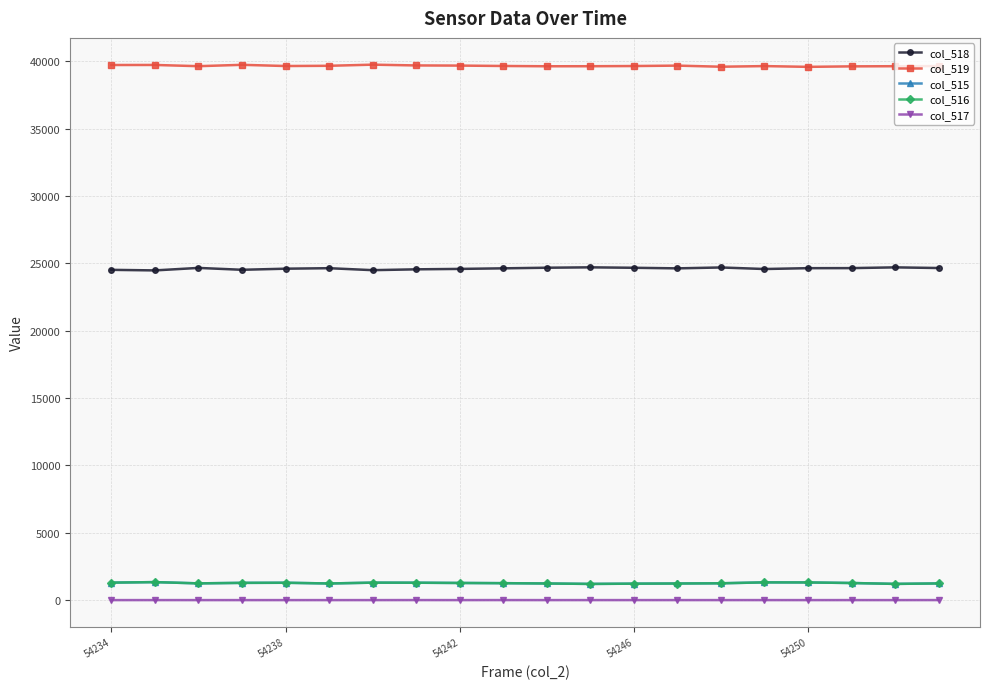

At how many categories does at least one series exceed 6546?

20